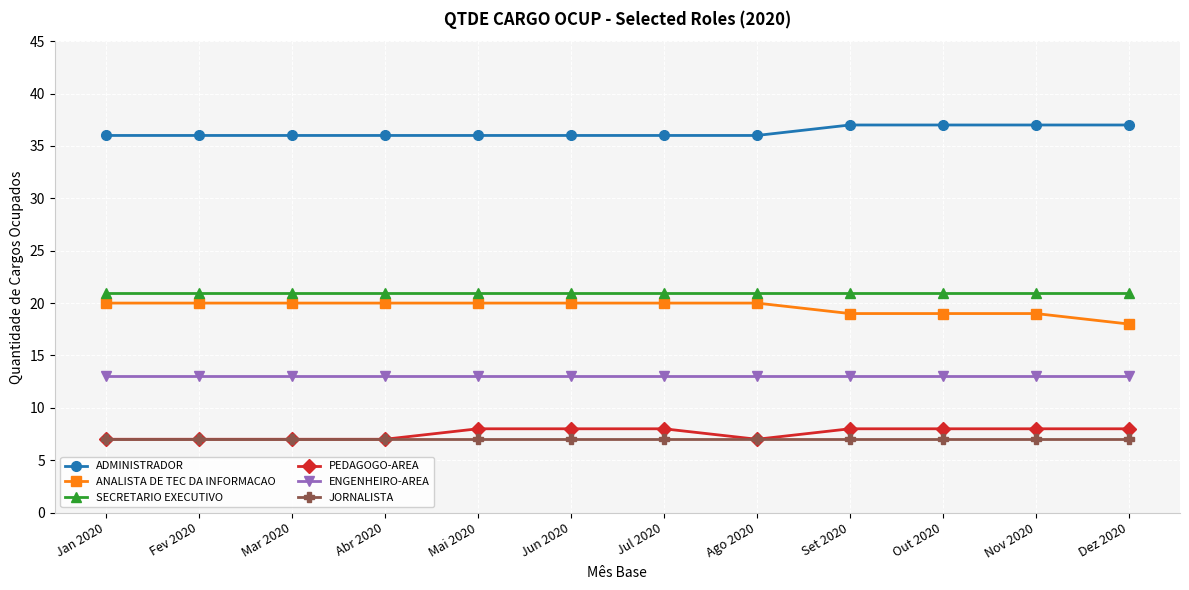

What is the label of the 12th point from the right?

Jan 2020